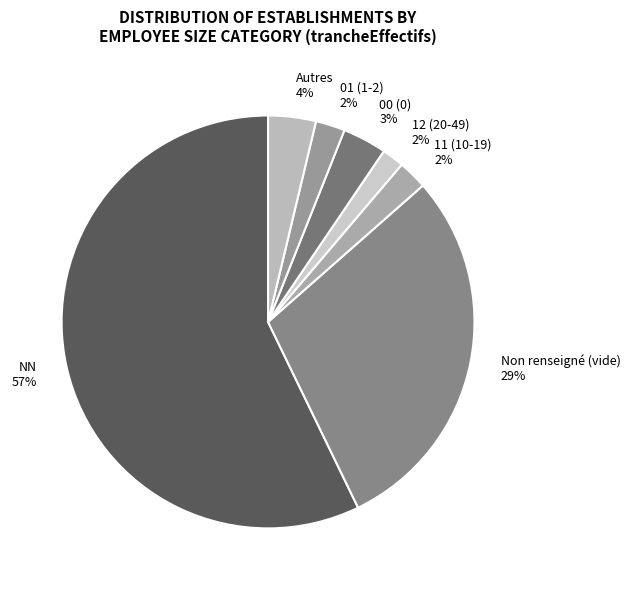

How many slices are in this pie chart?

7